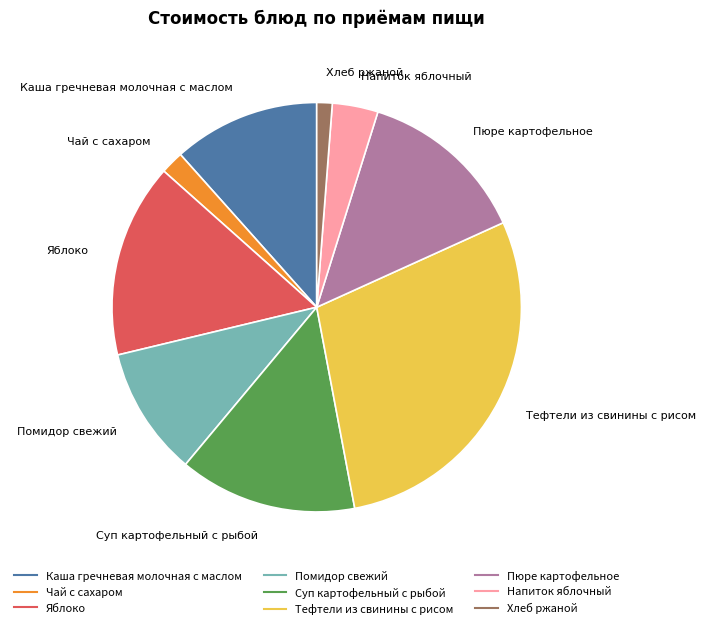

Is it true that Суп картофельный с рыбой is 14% of the pie?

True